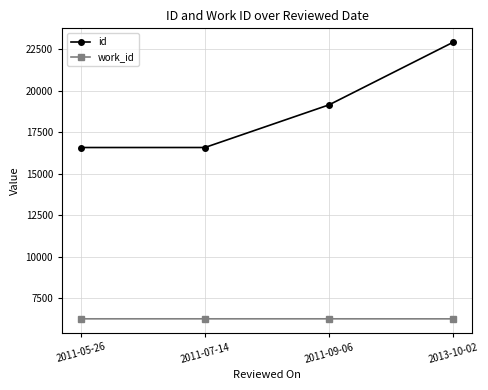

True or false: work_id has more than 1 points higher than both neighbors.

False